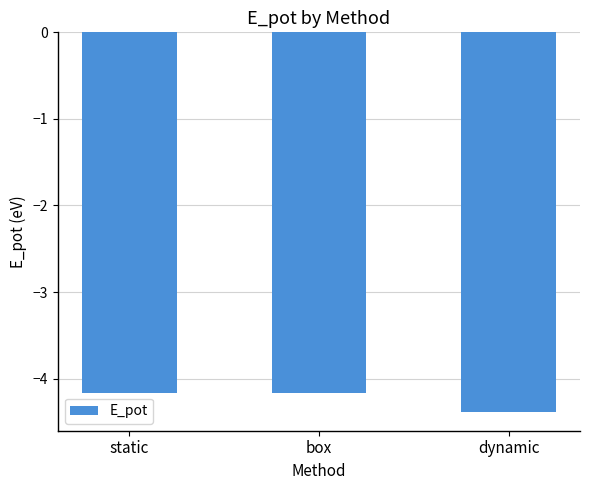

What is the average value?

-4.2